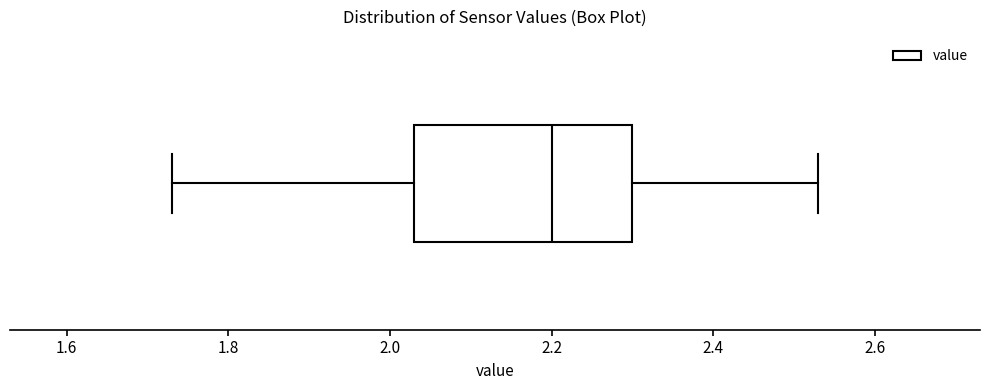

Where does the right whisker of the box end on the x-axis? The values are not printed on the chart, so give them approximately, as read against the axis.

2.54